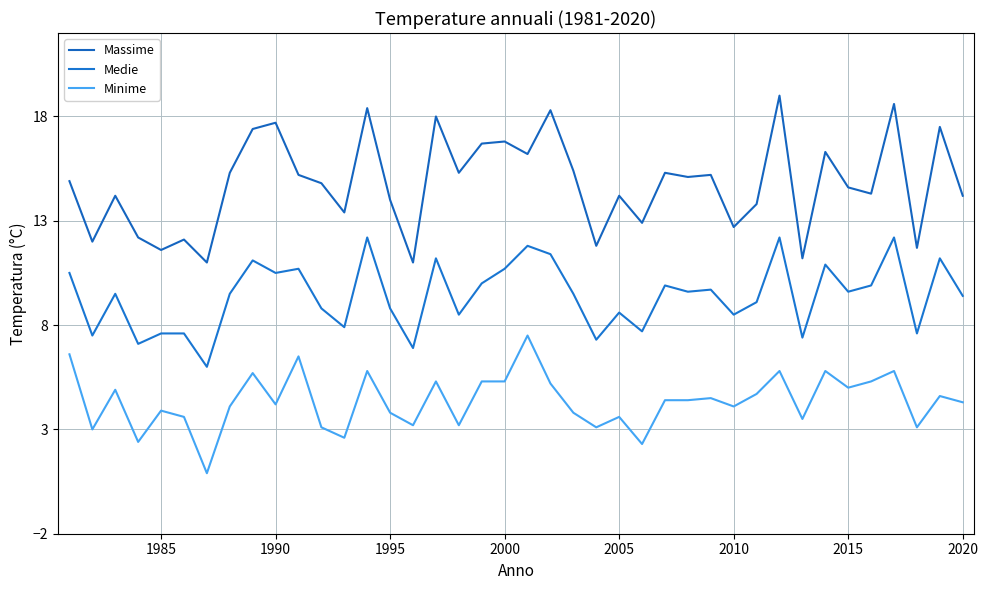

True or false: Massime and Medie intersect in this chart.

False